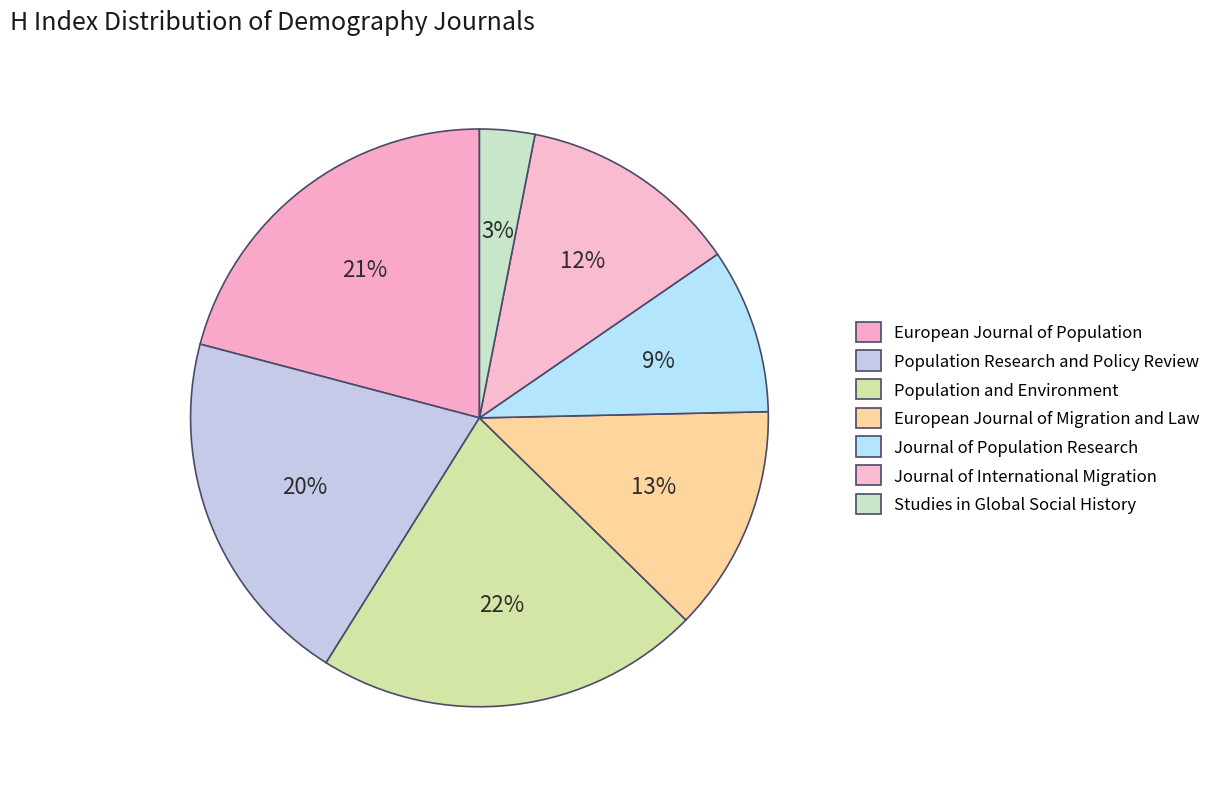

Between Population Research and Policy Review and Studies in Global Social History, which is larger?

Population Research and Policy Review